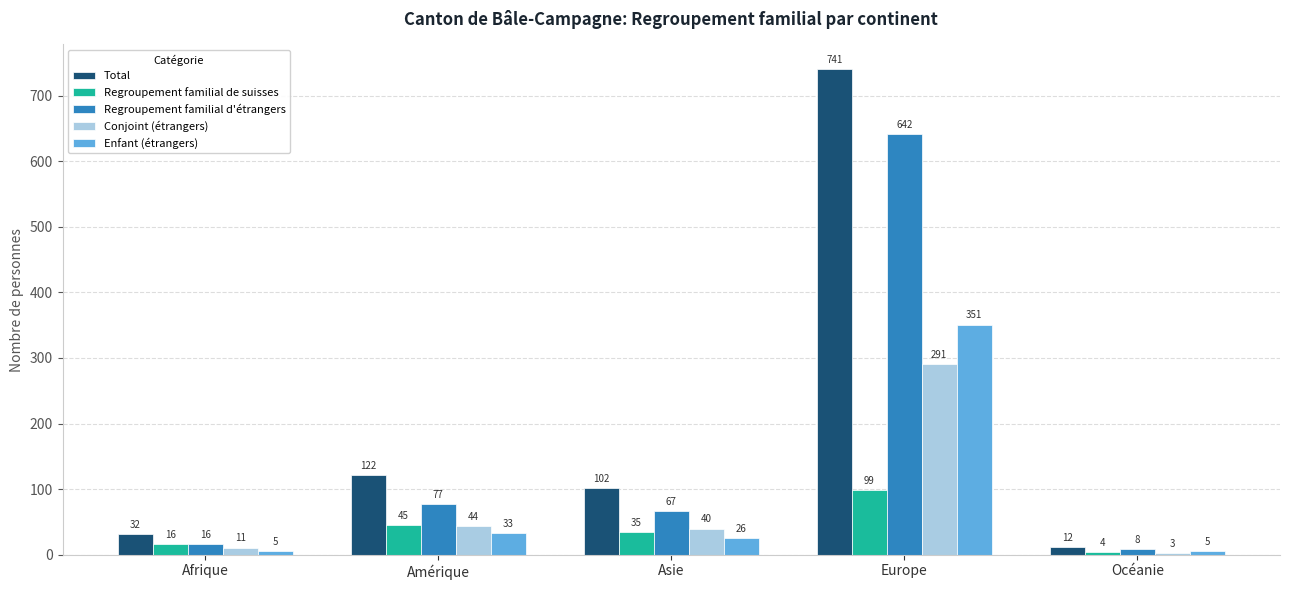

How many data points in Regroupement familial de suisses are less than 35?

2